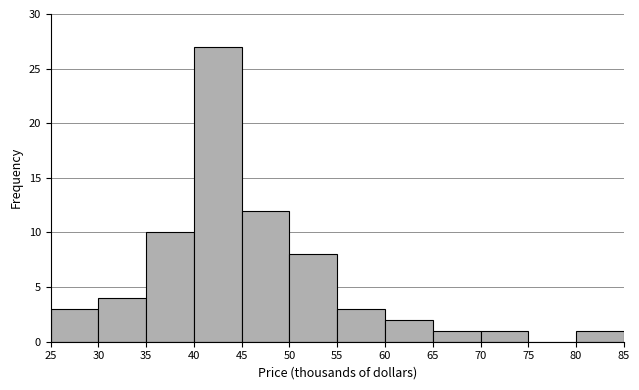

Reading left to right, transcribe this chart: for each bar, give the range it covers on the x-axis and its height. The values are not printed on the chart, so give them approximately, as read against the axis.

25 to 30: 3
30 to 35: 4
35 to 40: 10
40 to 45: 27
45 to 50: 12
50 to 55: 8
55 to 60: 3
60 to 65: 2
65 to 70: 1
70 to 75: 1
75 to 80: 0
80 to 85: 1